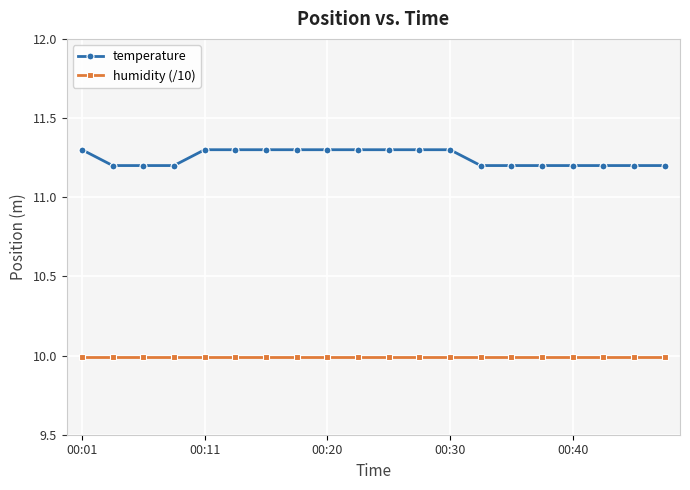

Does the chart have visible grid lines?

Yes